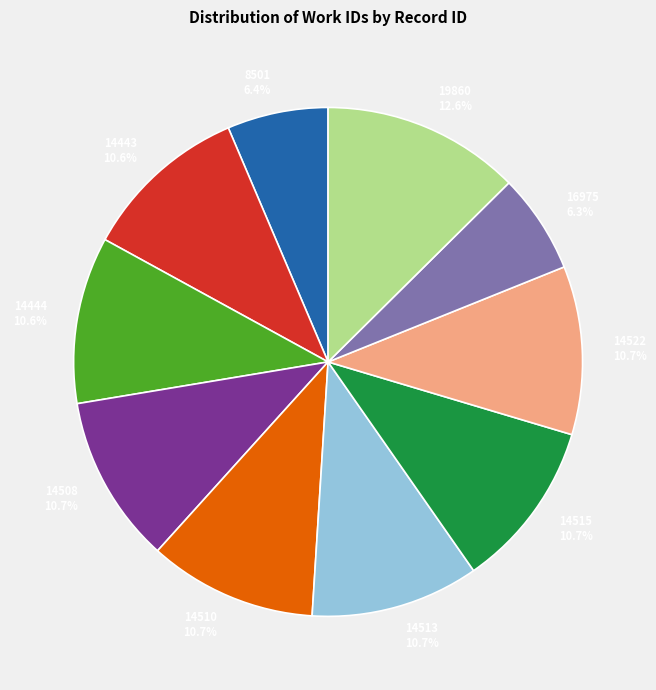

To the nearest percent, what percentage of the pie is 14513?

11%